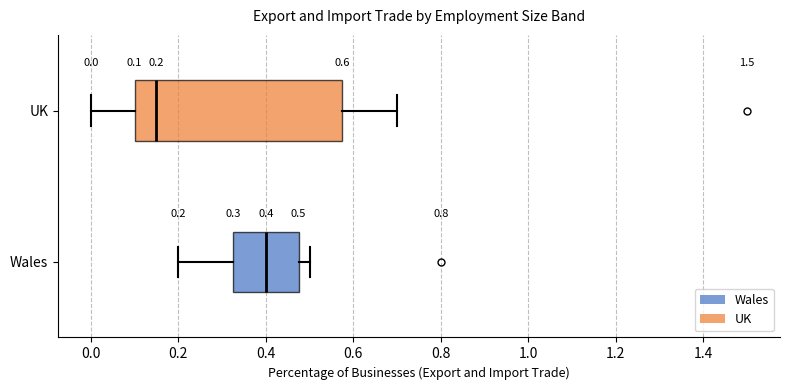

Comparing the boxes themselves (not the whiskers), which one is the widest?

UK